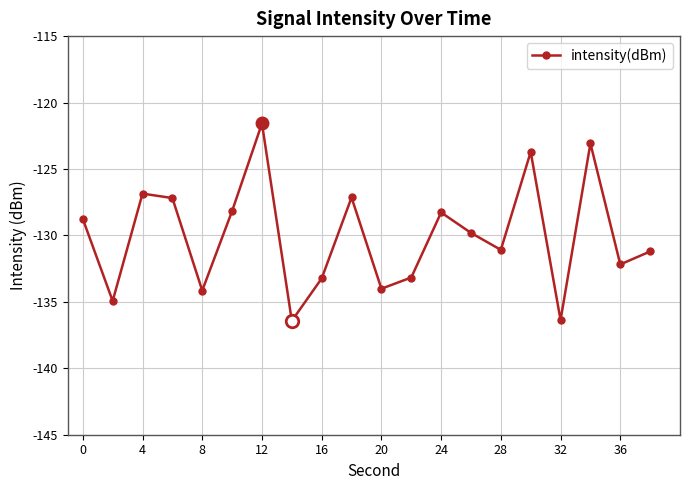

What is the minimum value shown in the chart?

-136.4